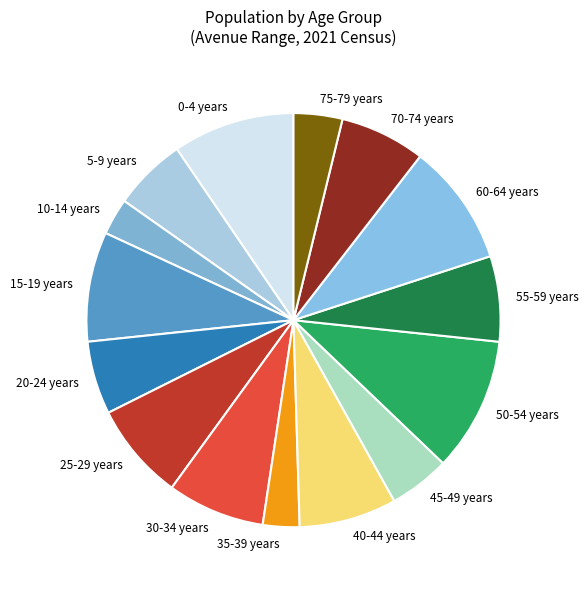

Is the sum of 20-24 years and 75-79 years greater than half?

No